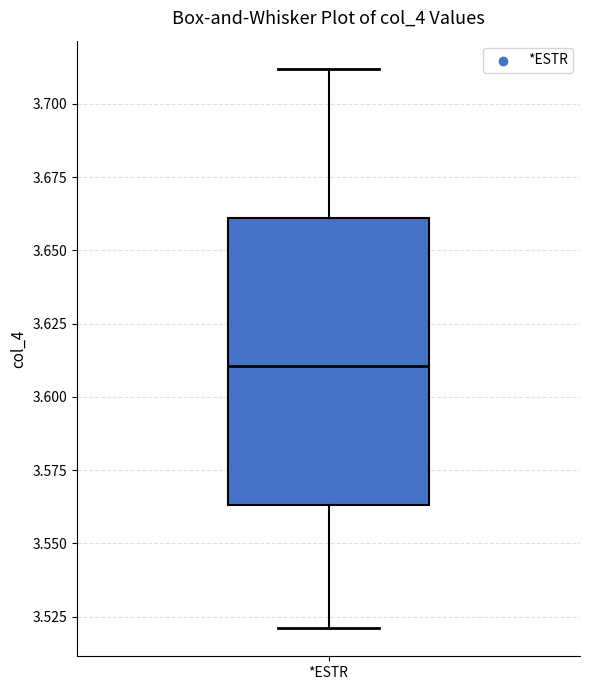

Read this box plot against the y-axis: the position of the median line, the range covered by the box, and the ends of both whiskers. The values are not printed on the chart, so give them approximately, as read against the axis.

median 3.610, box 3.565 to 3.660, whiskers 3.520 to 3.710